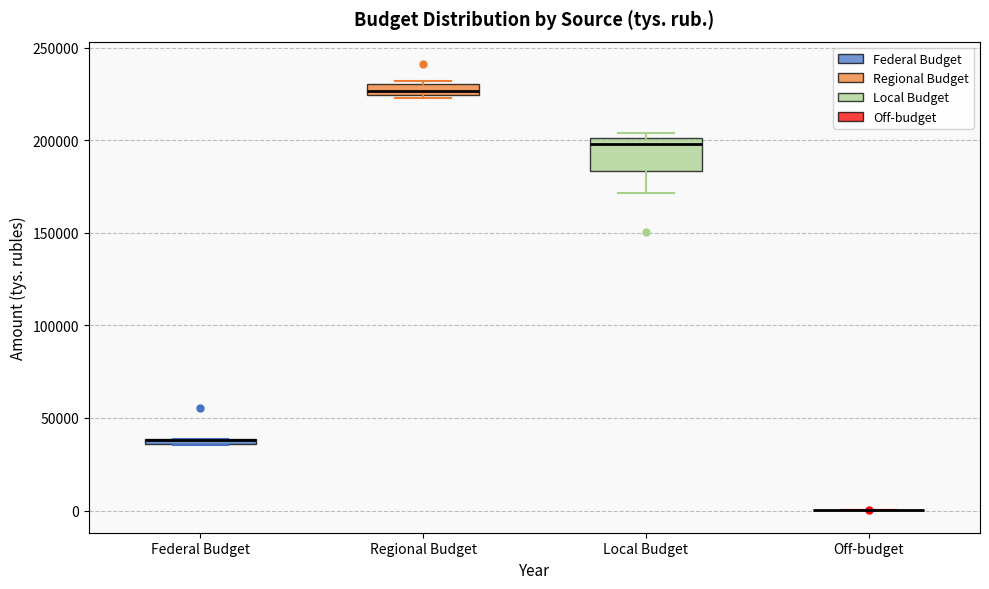

Which box is the tallest, from its lower edge to its upper edge?

Local Budget